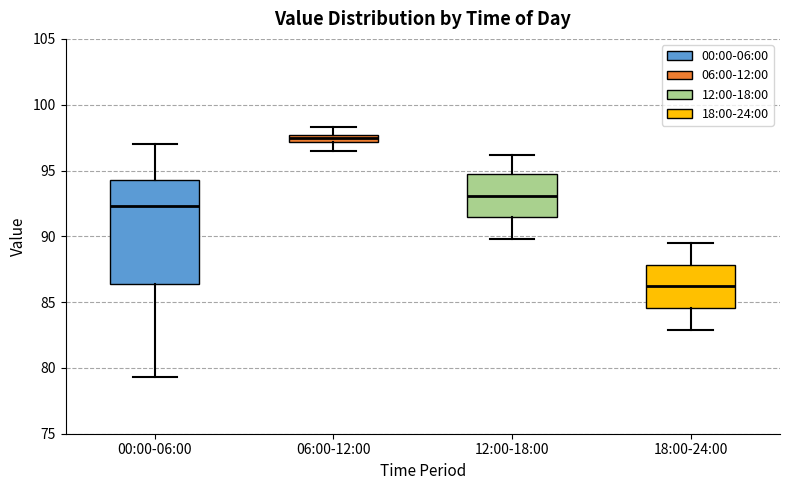

Which box is the tallest, from its lower edge to its upper edge?

00:00-06:00